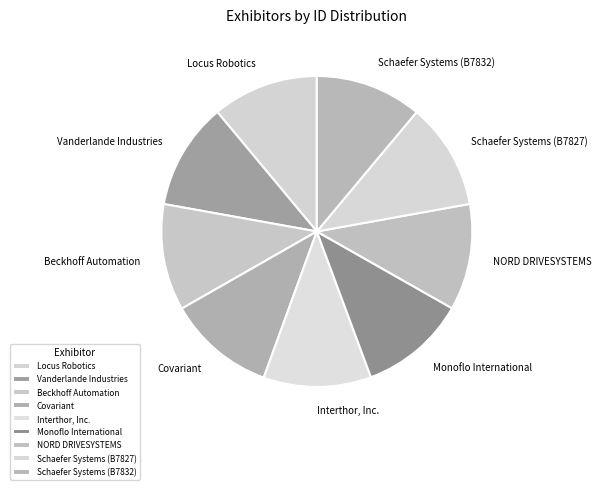

The Covariant slice represents 11% of the pie. True or false?

True